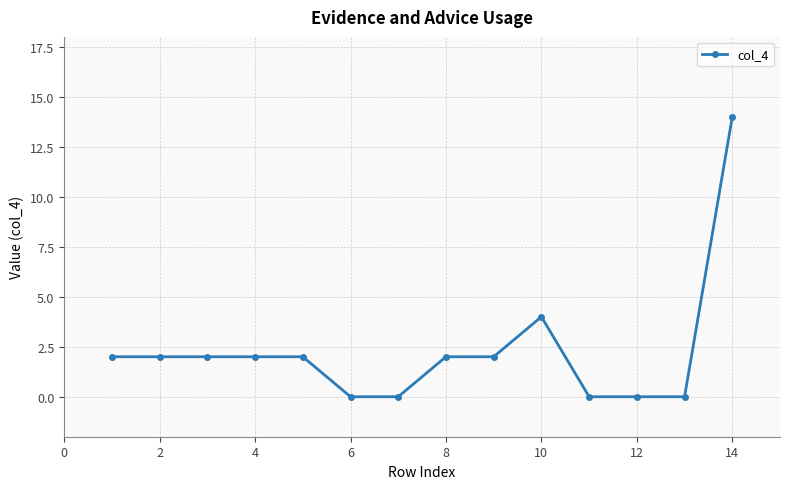

What is the difference between the maximum and minimum values?

14